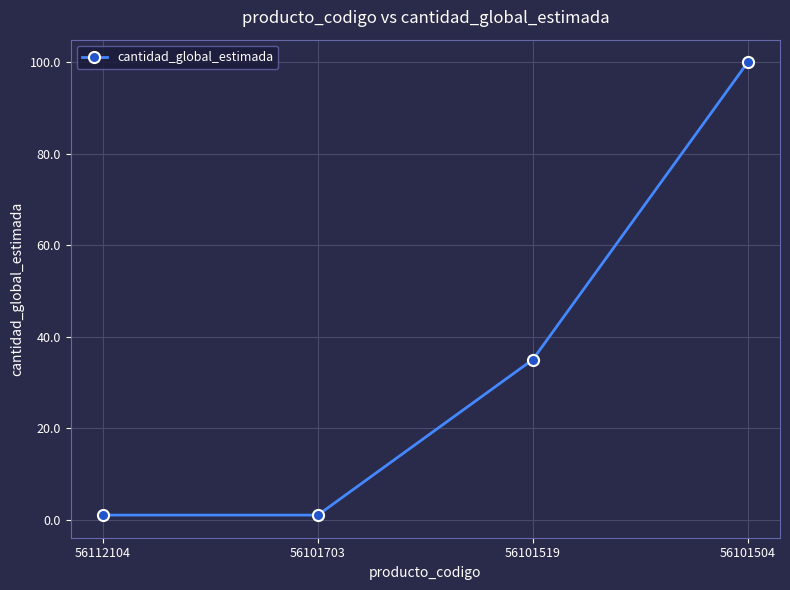

The value at 56101504 is 100. True or false?

True